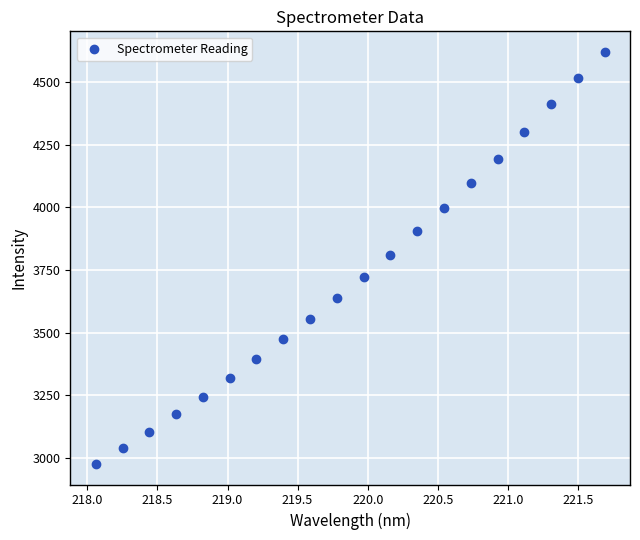

What is the range of X values (max minus min)?

3.6